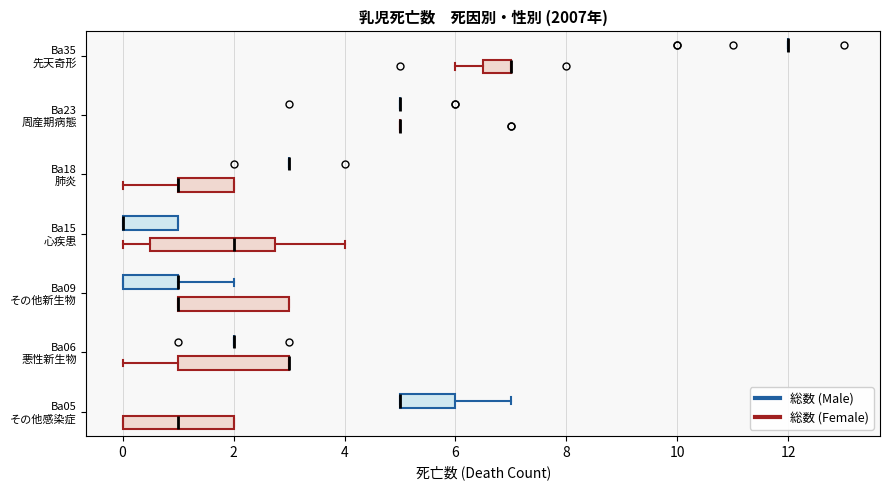

Comparing the boxes themselves (not the whiskers), which one is the widest?

Ba15 心疾患 (総数 (Female))